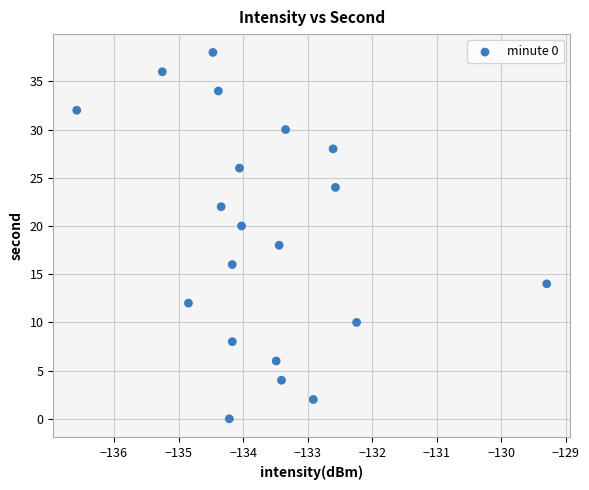

What is the range of Y values (max minus min)?

38